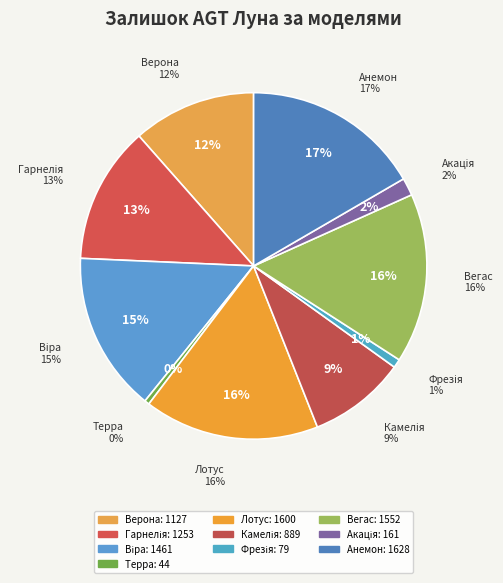

Is it true that Акація is 2% of the pie?

True